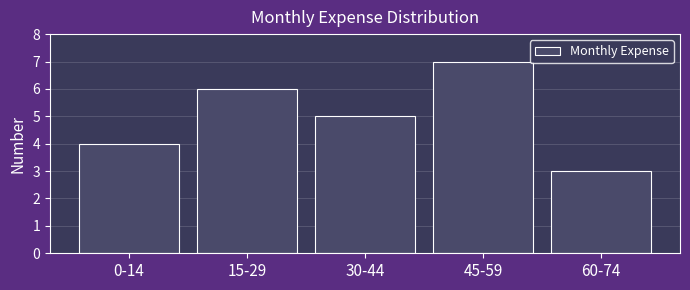

Reading right to left, what are all the values shown in this chart?

3	7	5	6	4